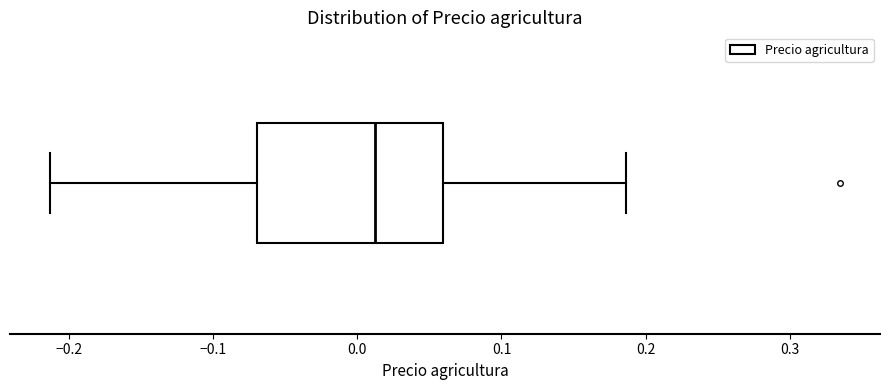

Read this box plot against the x-axis: the position of the median line, the range covered by the box, and the ends of both whiskers. The values are not printed on the chart, so give them approximately, as read against the axis.

median 0.01, box -0.07 to 0.06, whiskers -0.21 to 0.19